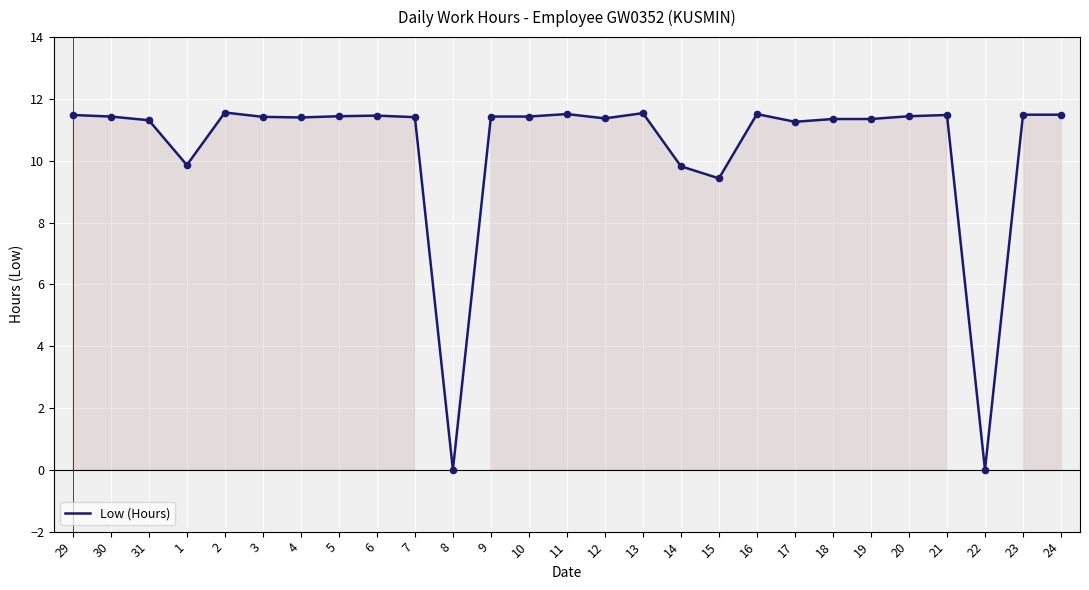

Which has a higher value, 1 or 30?

30